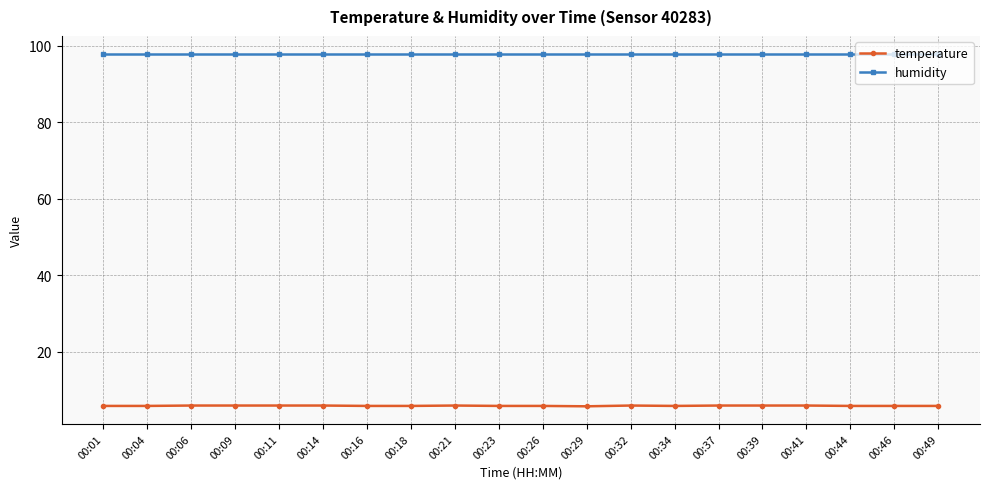

What is the average value of the temperature series?

5.8